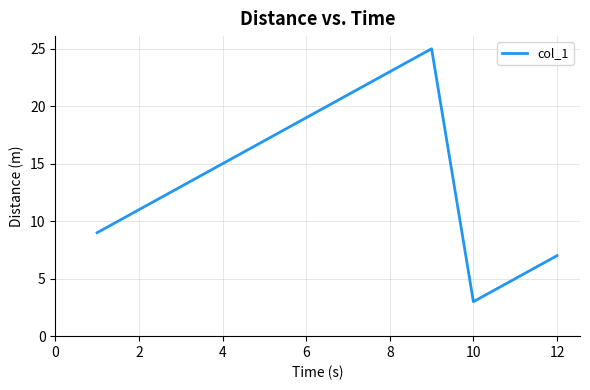

What is the difference between the maximum and minimum values?

22